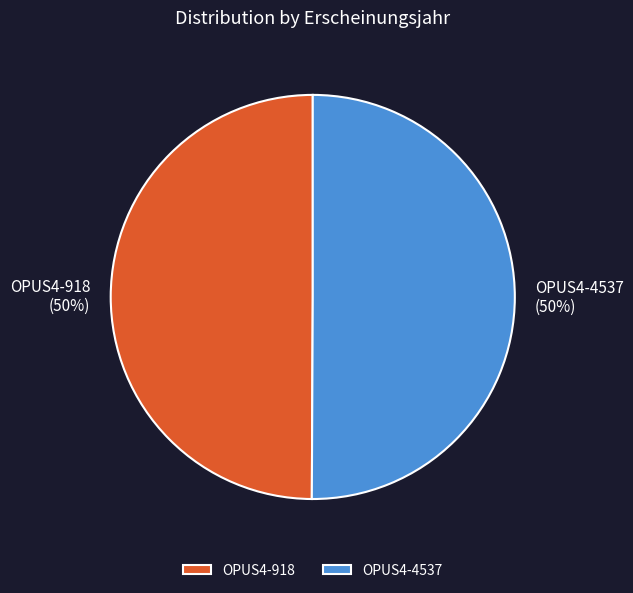

To the nearest percent, what percentage of the pie is OPUS4-918?

50%